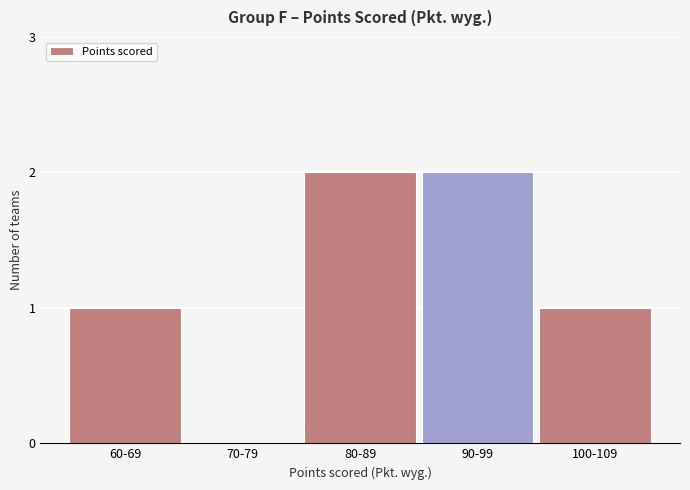

Reading left to right, what are all the values shown in this chart?

60-69=1	70-79=0	80-89=2	90-99=2	100-109=1